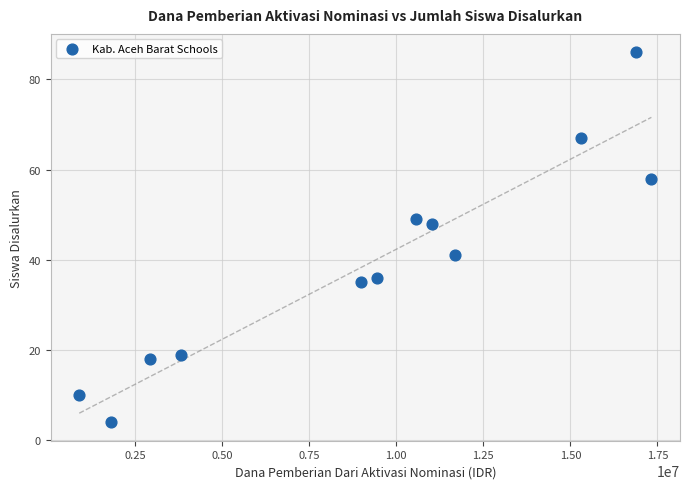

What Y value in the scatter plot is closest to 45?

48